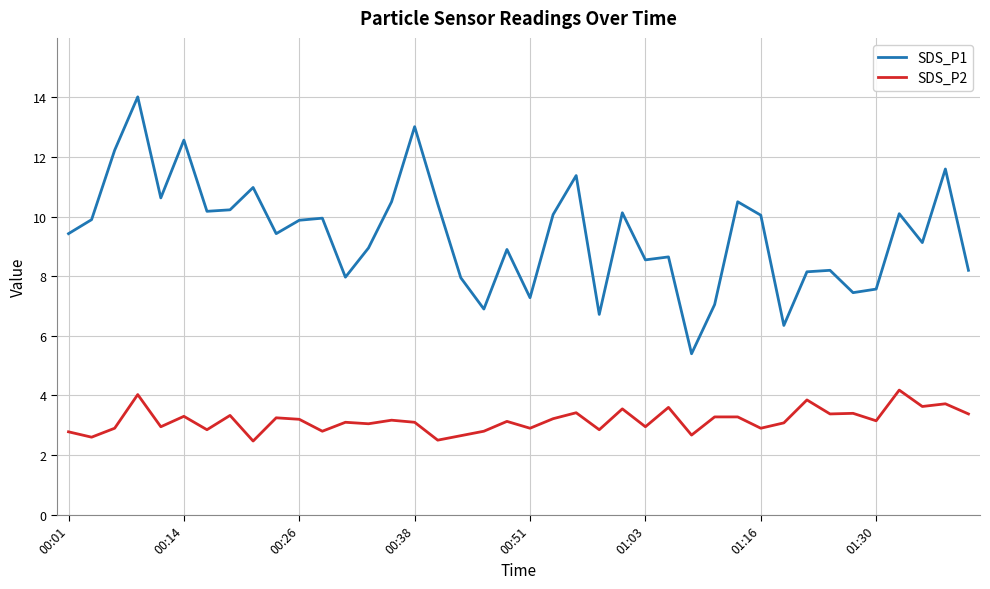

What are all the series names shown in the legend?

SDS_P1, SDS_P2